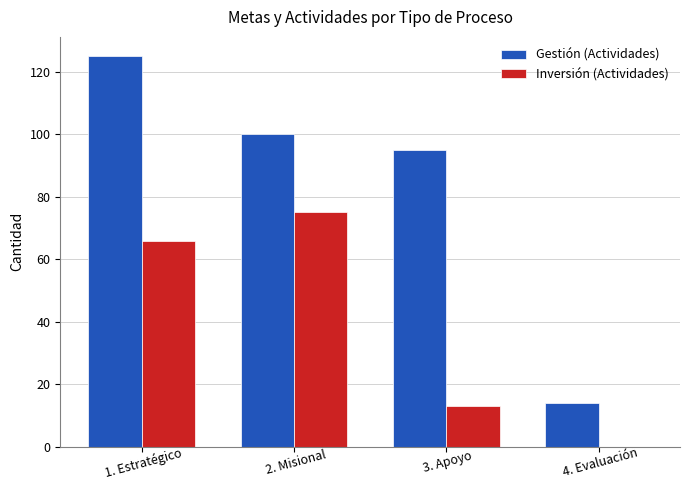

Where is Inversión (Actividades) nearest to the value 37?

3. Apoyo